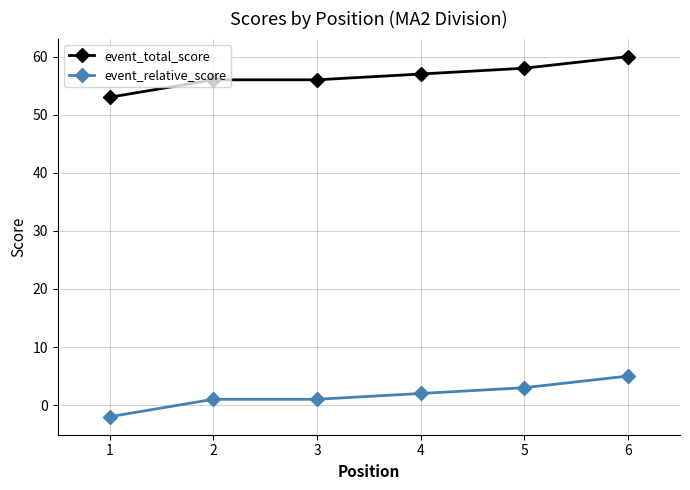

How many negative values does the event_relative_score series have?

1